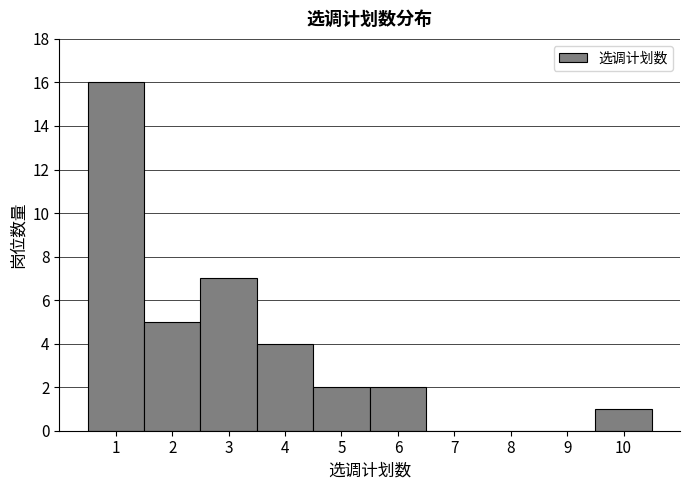

How tall is the bar that spans 5.5 to 6.5 on the x-axis? The values are not printed on the chart, so give them approximately, as read against the axis.

2